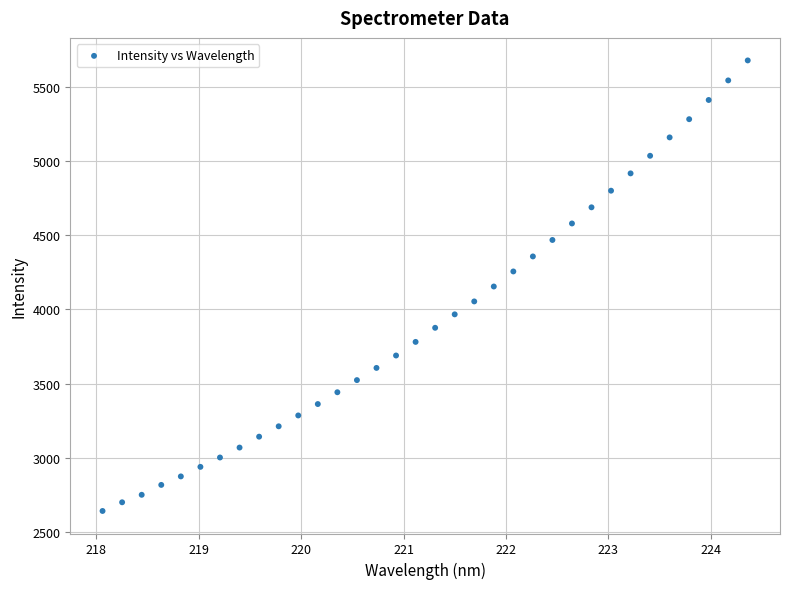

What is the range of Y values (max minus min)?

3034.8